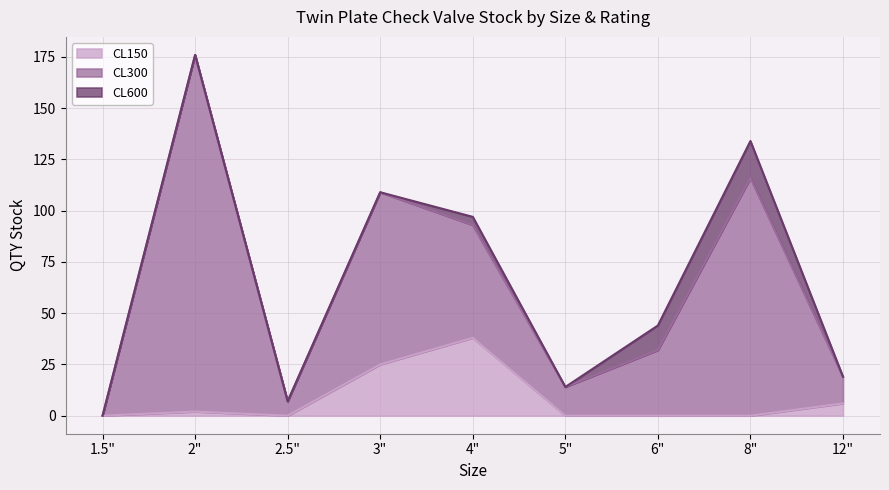

How many data points does each series have?

9